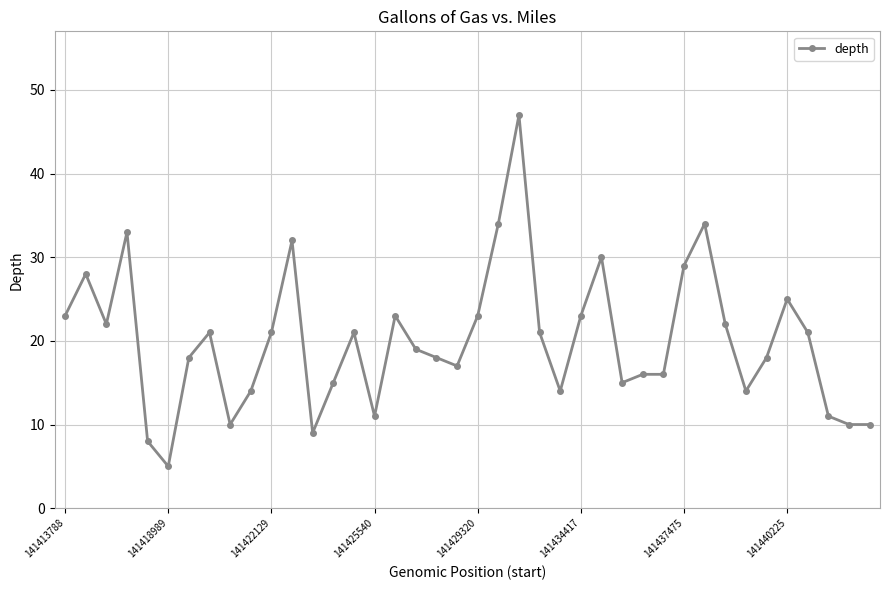

True or false: there are more than 0 points higher than both neighbors.

True